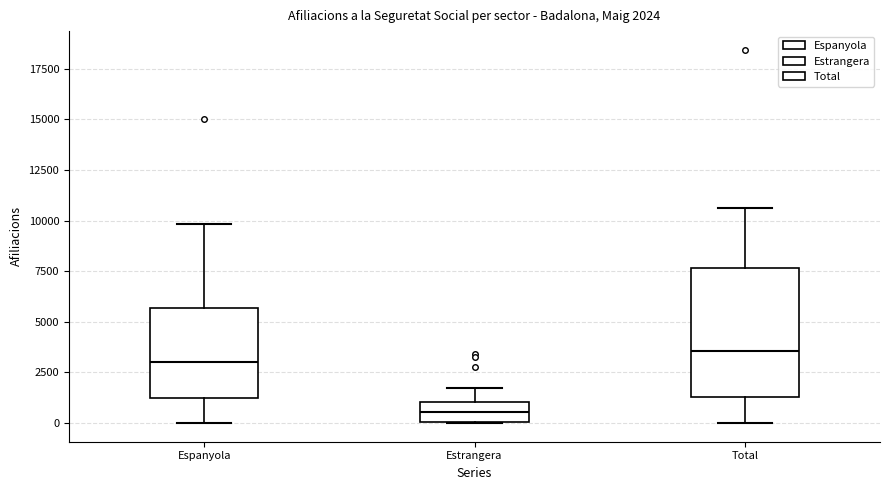

Which box's median line is the highest?

Total